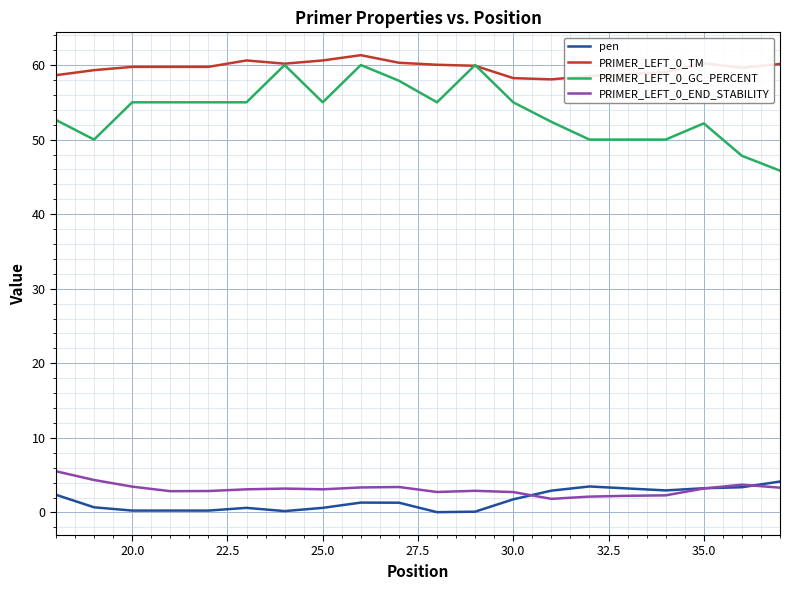

True or false: PRIMER_LEFT_0_TM has more than 1 interior local peaks.

True